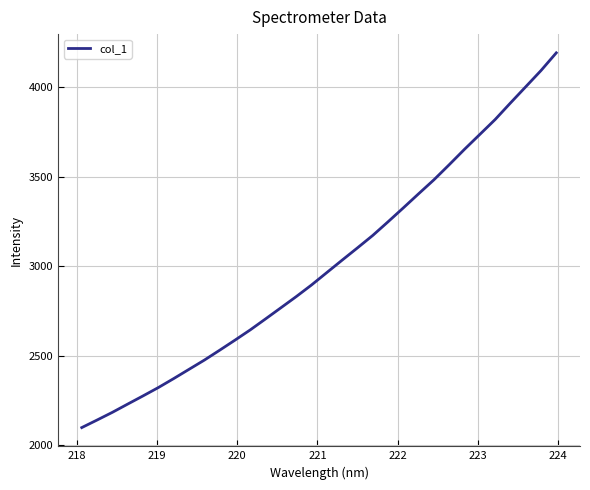

What is the difference between the maximum and minimum values?

2093.7